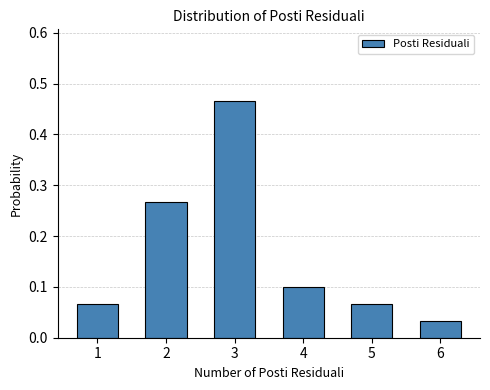

What is the change in value from 1 to 3?

+0.4